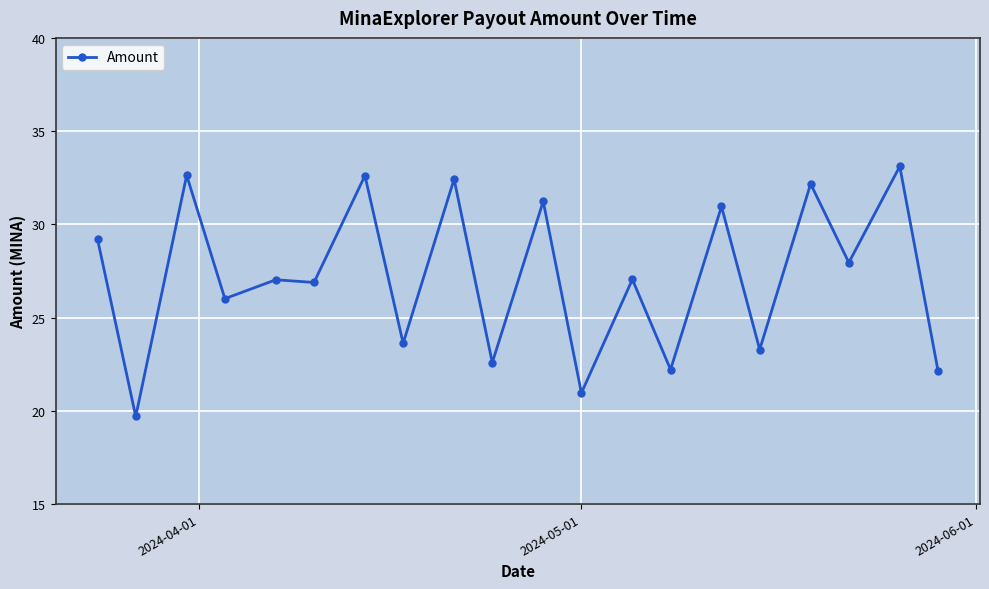

True or false: the data has more than 0 interior local peaks.

True